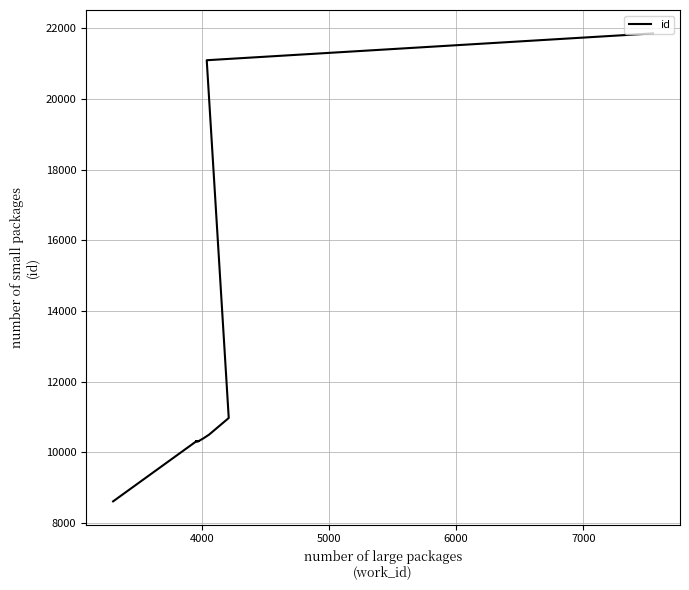

Is this an area chart (filled region under the line)?

No